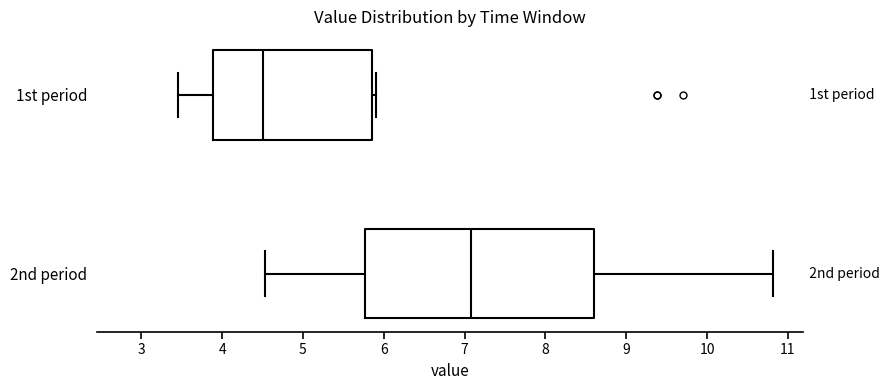

Reading bottom to top, transcribe this box plot: for each box, give where its median line is, the range the box spans, and where its two whiskers end, as read against the x-axis. The values are not printed on the chart, so give them approximately, as read against the axis.

2nd period: median 7.1, box 5.8 to 8.6, whiskers 4.5 to 10.8
1st period: median 4.5, box 3.9 to 5.9, whiskers 3.5 to 5.9 (just right of the box's right edge)